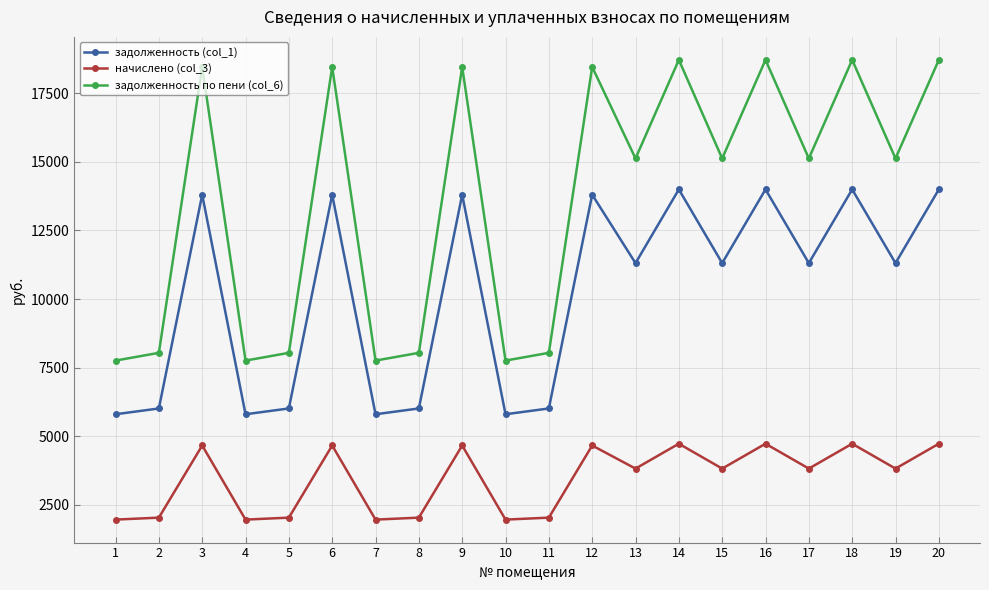

Rank the series by their average value, from lowest to highest.

начислено (col_3), задолженность (col_1), задолженность по пени (col_6)